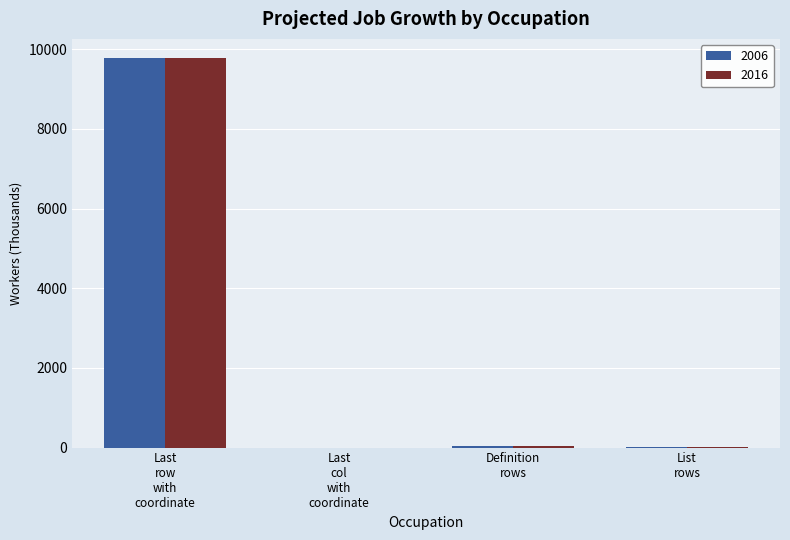

How many groups of bars are there?

4